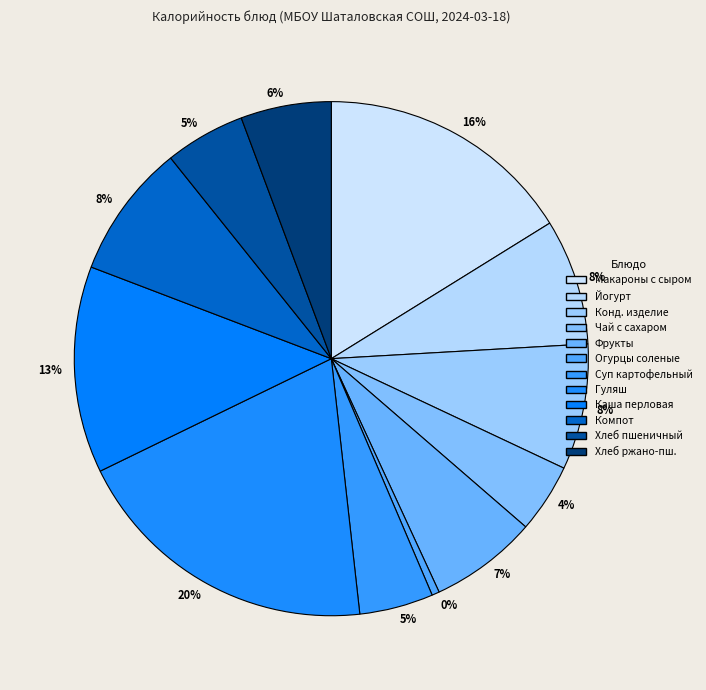

How many segments does this pie chart have?

12